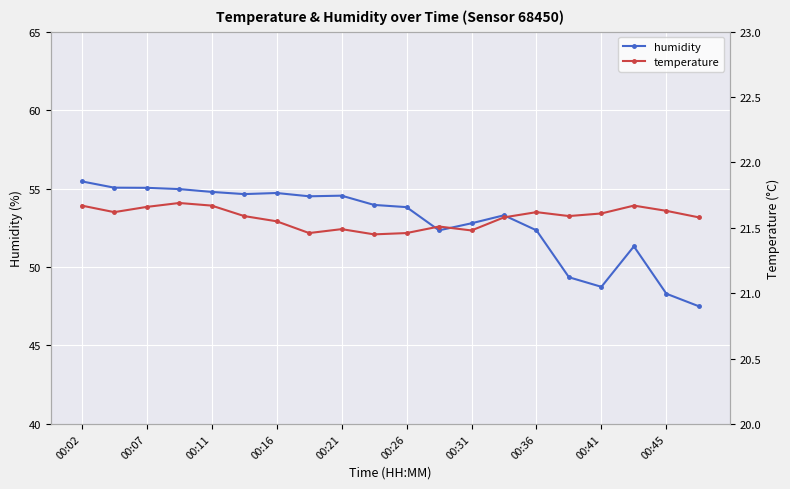

True or false: humidity has more than 2 interior local peaks.

True